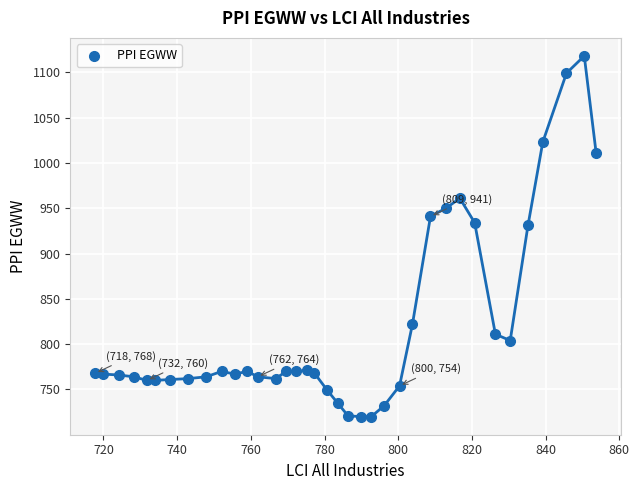

What is the range of Y values (max minus min)?

398